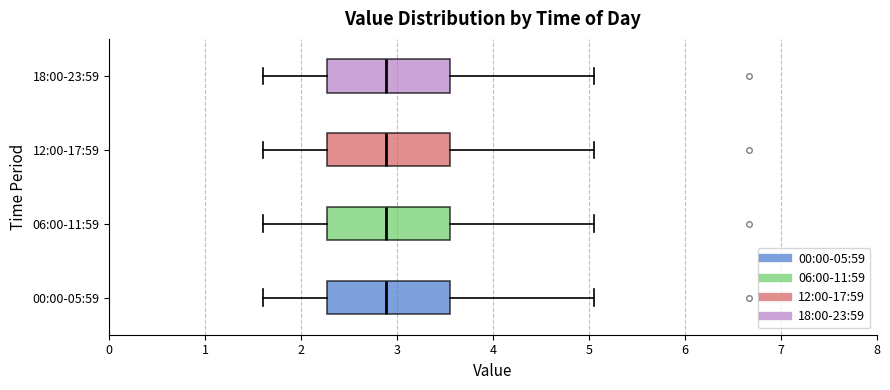

Reading bottom to top, read every box against the x-axis: the position of its median line, the range the box covers, and the ends of its whiskers. The values are not printed on the chart, so give them approximately, as read against the axis.

00:00-05:59: median 2.9, box 2.3 to 3.6, whiskers 1.6 to 5.1
06:00-11:59: median 2.9, box 2.3 to 3.6, whiskers 1.6 to 5.1
12:00-17:59: median 2.9, box 2.3 to 3.6, whiskers 1.6 to 5.1
18:00-23:59: median 2.9, box 2.3 to 3.6, whiskers 1.6 to 5.1